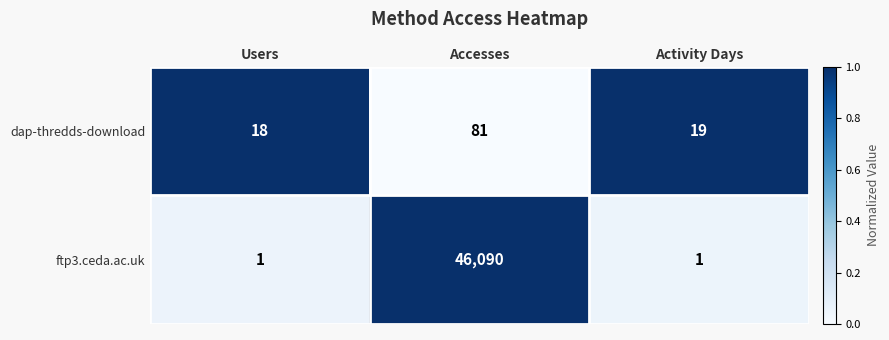

Is the value of ftp3.ceda.ac.uk at Accesses greater than the value of dap-thredds-download at Activity Days?

Yes